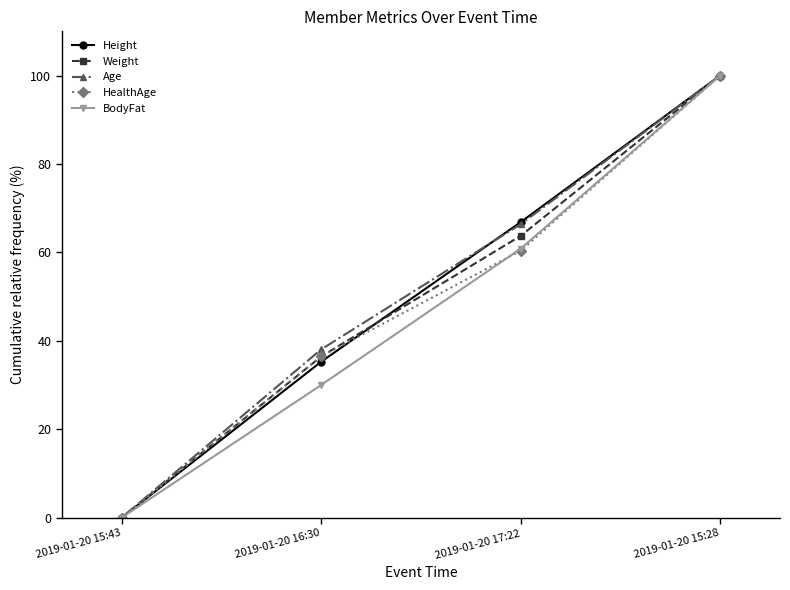

Reading left to right, extract all data points from this chart.

Height: 0.0	35.3	66.8	100.0
Weight: 0.0	36.4	63.7	100.0
Age: 0.0	38.1	66.4	100.0
HealthAge: 0.0	36.5	60.4	100.0
BodyFat: 0.0	30.0	60.8	100.0